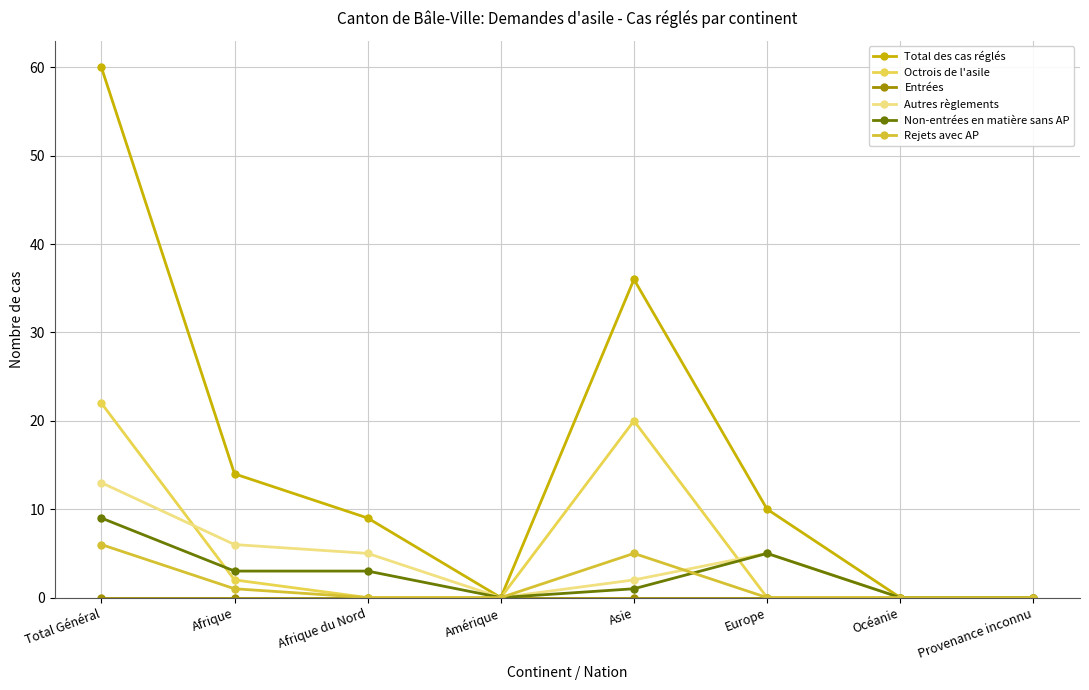

What is the label of the 3rd point from the right?

Europe